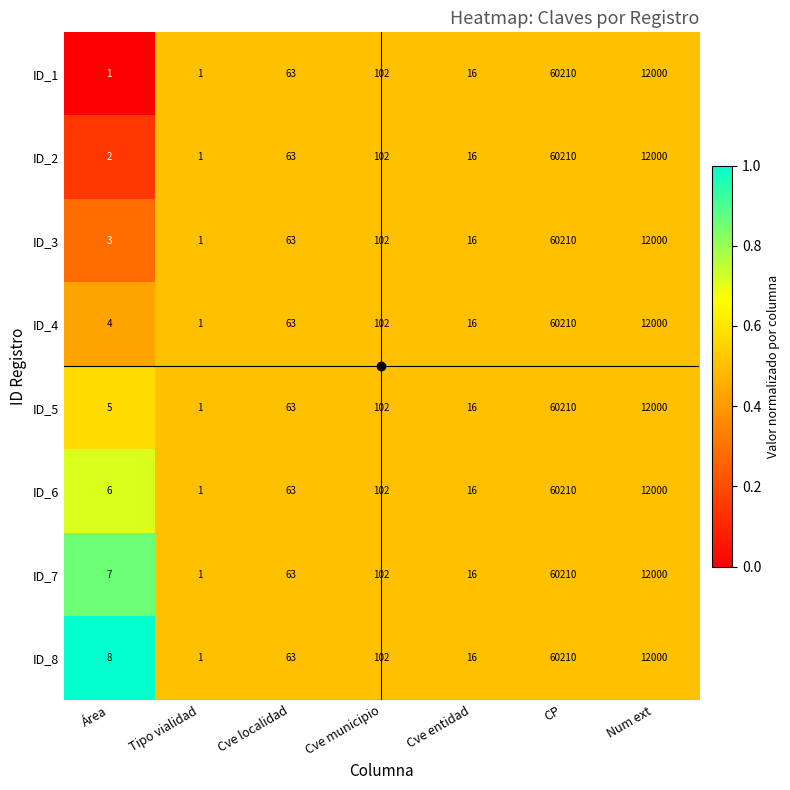

What is the difference between the ID_7 values at CP and Área?

60203